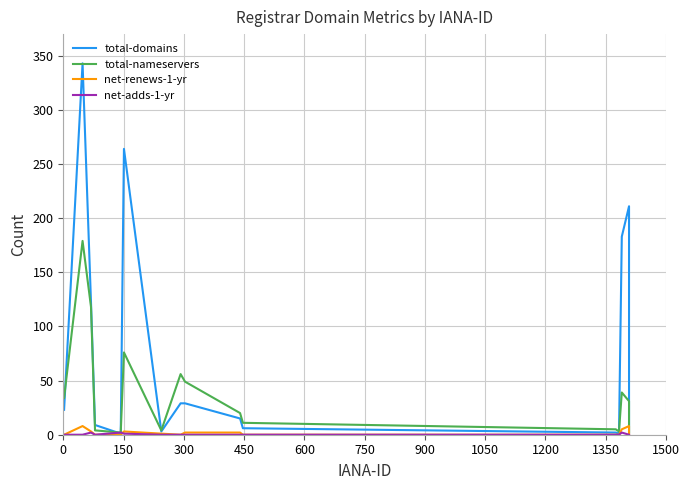

What position from the left is 1200?

9